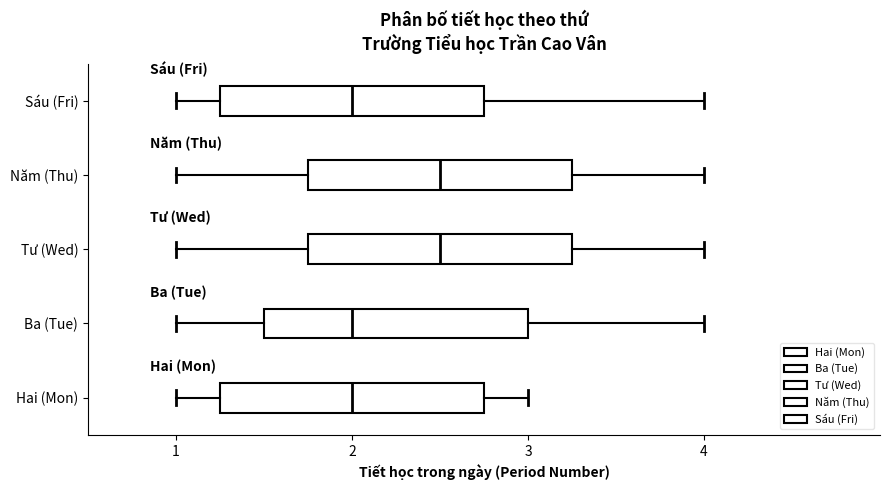

Reading bottom to top, transcribe this box plot: for each box, give where its median line is, the range the box spans, and where its two whiskers end, as read against the x-axis. The values are not printed on the chart, so give them approximately, as read against the axis.

Hai (Mon): median 2.0, box 1.3 to 2.8, whiskers 1.0 to 3.0
Ba (Tue): median 2.0, box 1.5 to 3.0, whiskers 1.0 to 4.0
Tư (Wed): median 2.5, box 1.8 to 3.3, whiskers 1.0 to 4.0
Năm (Thu): median 2.5, box 1.8 to 3.3, whiskers 1.0 to 4.0
Sáu (Fri): median 2.0, box 1.3 to 2.8, whiskers 1.0 to 4.0